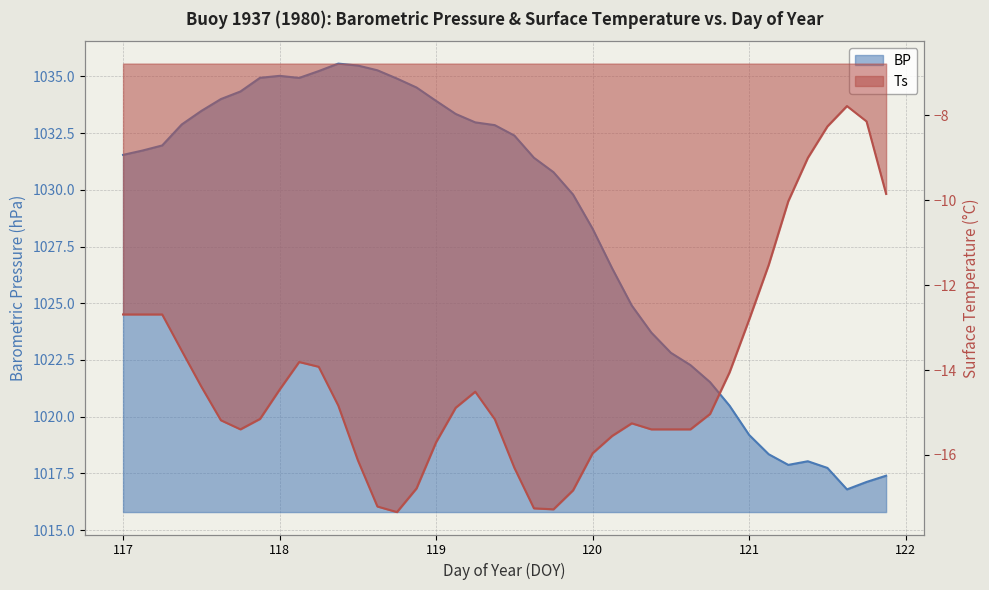

What are all the series names shown in the legend?

BP, Ts